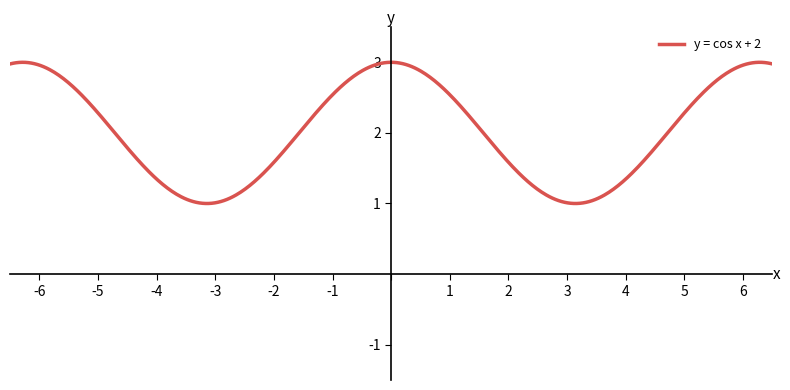

What is the greatest value displayed?

3.0